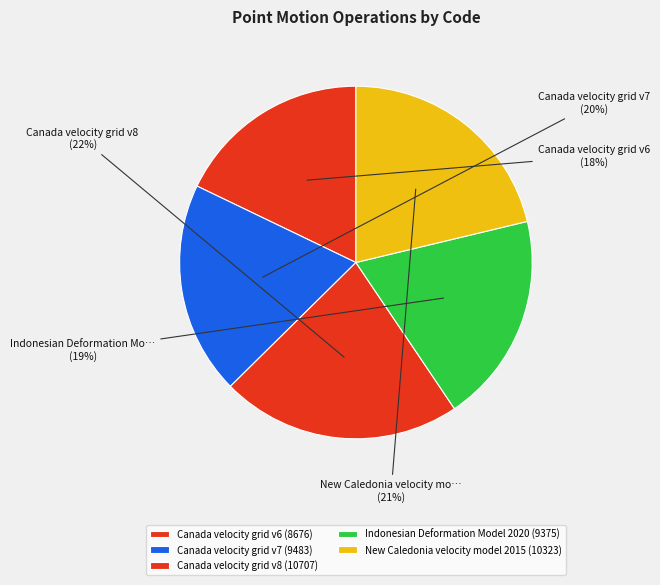

How many slices are in this pie chart?

5